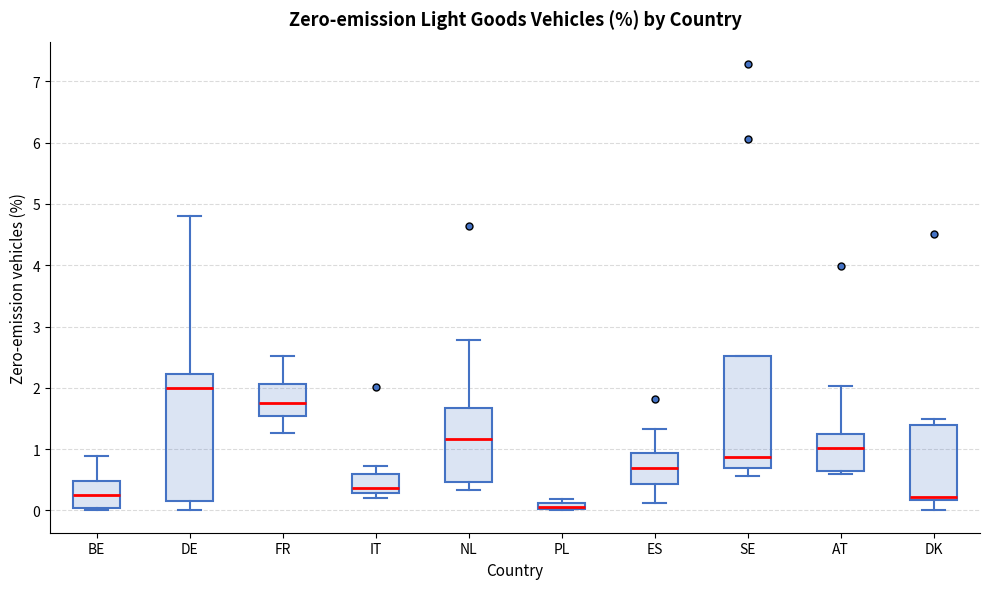

Which box's median line is the highest?

DE